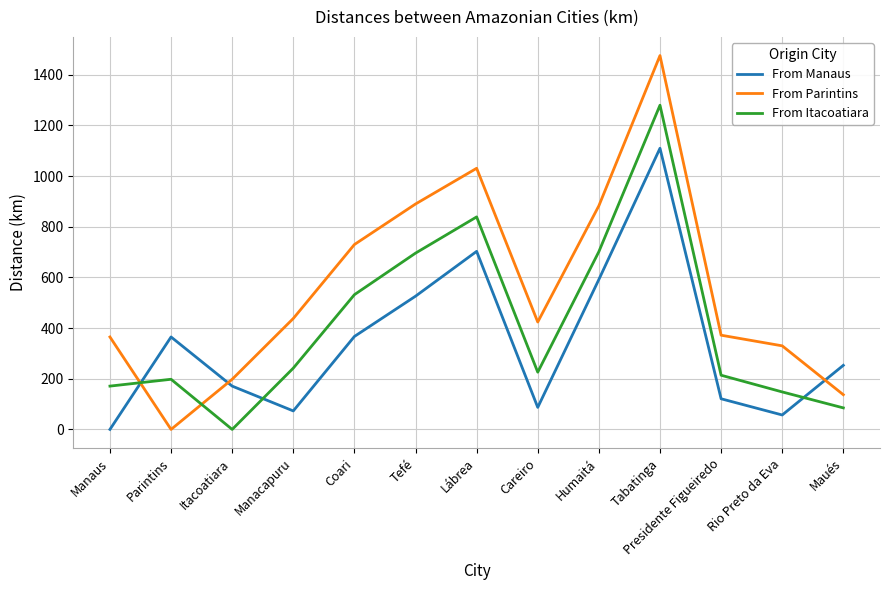

Is it true that From Itacoatiara equals 1832 at Tabatinga?

False